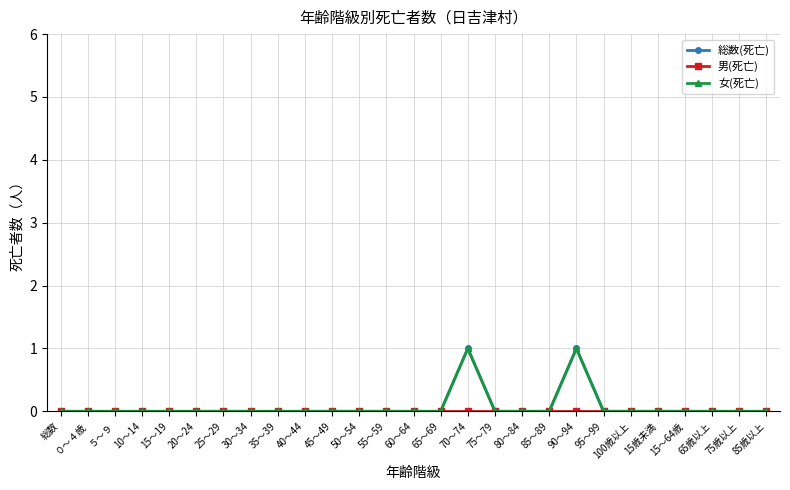

What is the sum of all 女(死亡) values?

2